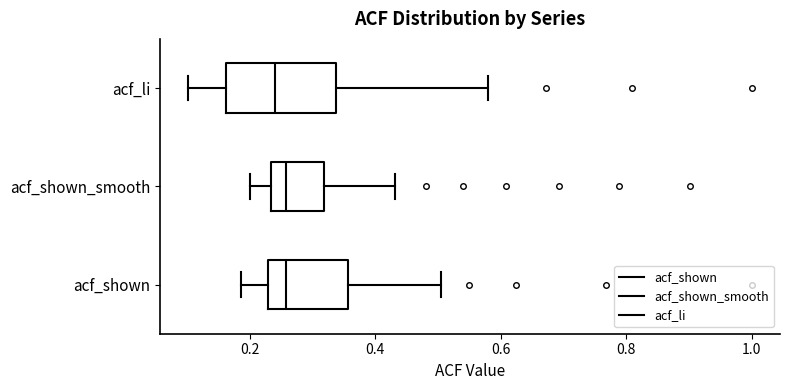

Reading bottom to top, transcribe this box plot: for each box, give where its median line is, the range the box spans, and where its two whiskers end, as read against the x-axis. The values are not printed on the chart, so give them approximately, as read against the axis.

acf_shown: median 0.26, box 0.22 to 0.36, whiskers 0.18 to 0.50
acf_shown_smooth: median 0.26, box 0.24 to 0.32, whiskers 0.20 to 0.44
acf_li: median 0.24, box 0.16 to 0.34, whiskers 0.10 to 0.58